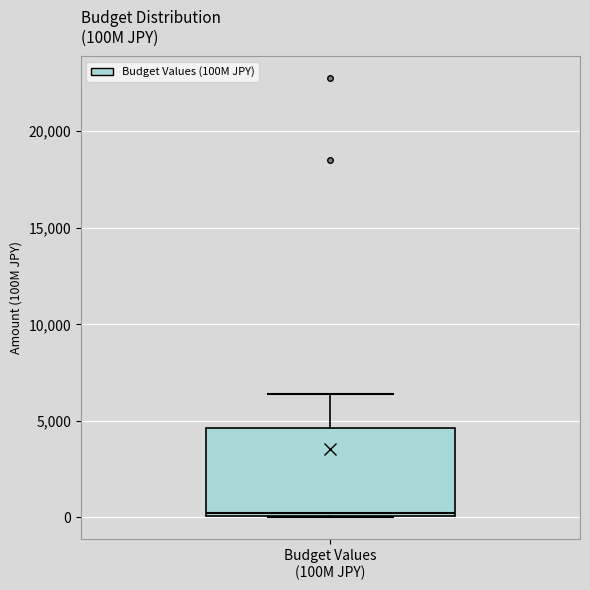

Where is the lower edge of the box for Budget Values (100M JPY) on the y-axis? The values are not printed on the chart, so give them approximately, as read against the axis.

0